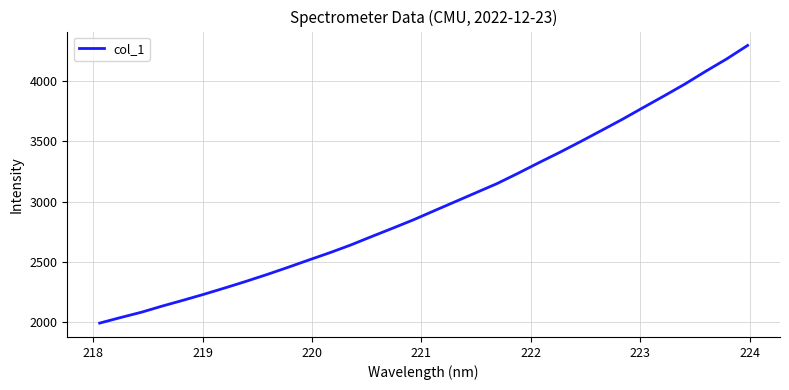

True or false: there are more than 0 points higher than both neighbors.

False